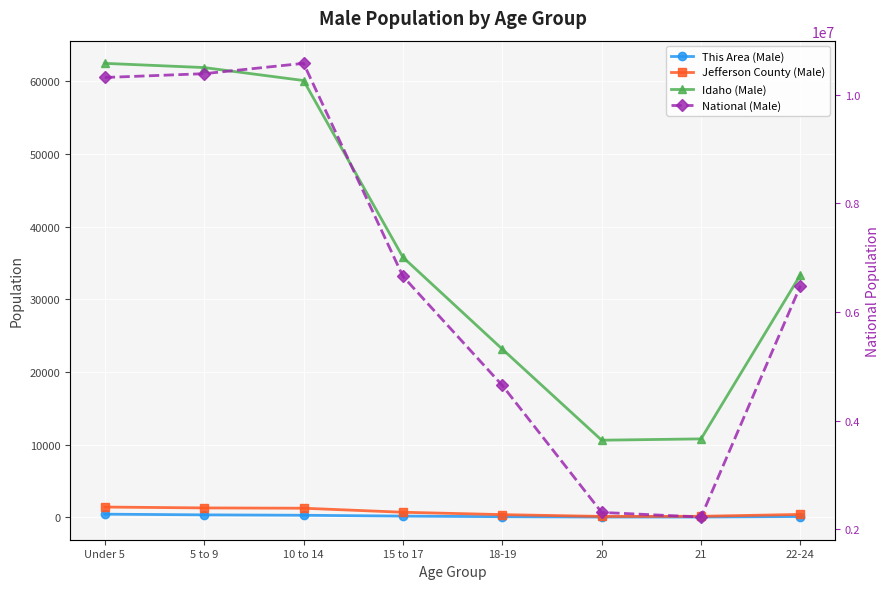

Where does the Jefferson County (Male) series first go above 703?

Under 5